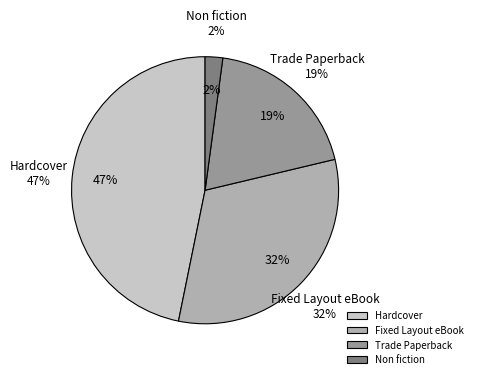

Combined, do Fixed Layout eBook and Hardcover account for over 50%?

Yes